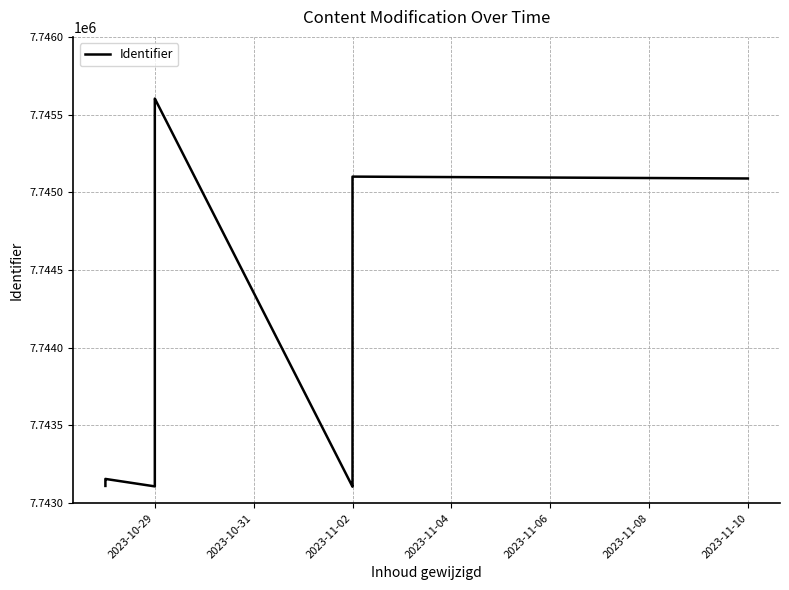

What is the label of the 13th point from the right?

2023-11-08